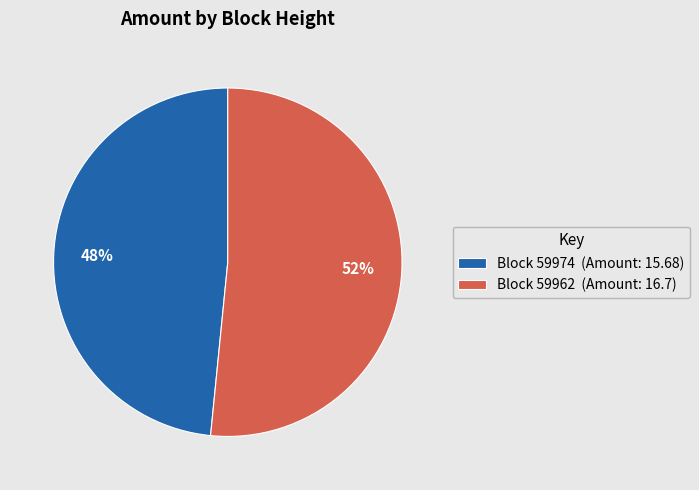

To the nearest percent, what is the average slice percentage?

50%